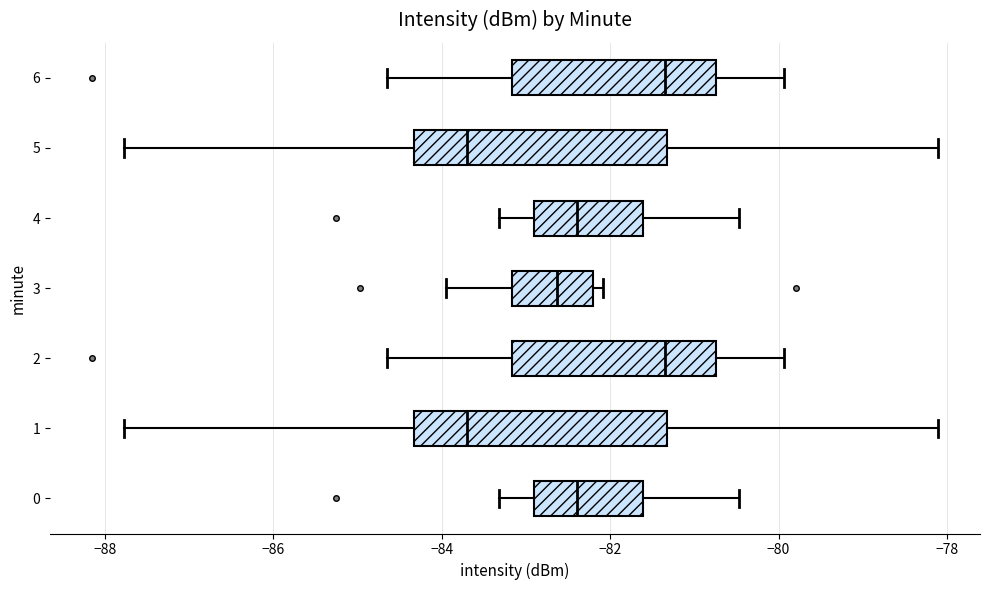

Reading bottom to top, transcribe this box plot: for each box, give where its median line is, the range the box spans, and where its two whiskers end, as read against the x-axis. The values are not printed on the chart, so give them approximately, as read against the axis.

0: median -82.4, box -82.8 to -81.6, whiskers -83.4 to -80.4
1: median -83.6, box -84.4 to -81.4, whiskers -87.8 to -78.2
2: median -81.4, box -83.2 to -80.8, whiskers -84.6 to -80.0
3: median -82.6, box -83.2 to -82.2, whiskers -84.0 to -82.0
4: median -82.4, box -82.8 to -81.6, whiskers -83.4 to -80.4
5: median -83.6, box -84.4 to -81.4, whiskers -87.8 to -78.2
6: median -81.4, box -83.2 to -80.8, whiskers -84.6 to -80.0